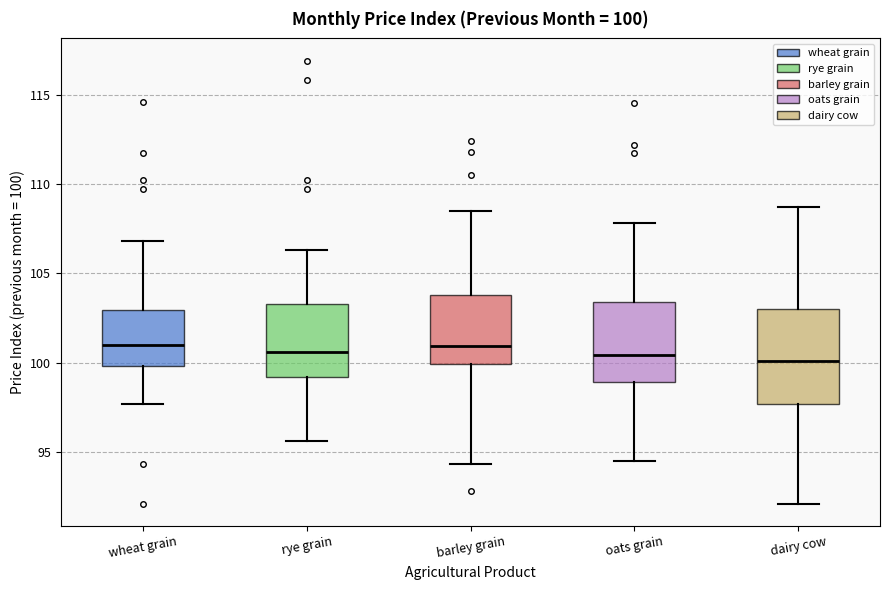

Which box is the tallest, from its lower edge to its upper edge?

dairy cow